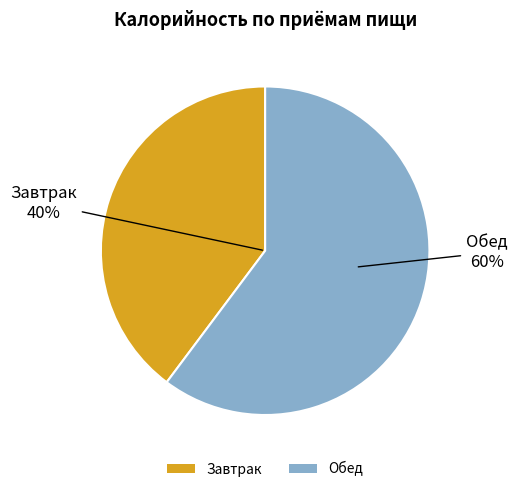

Does Обед account for over 50% of the chart?

Yes